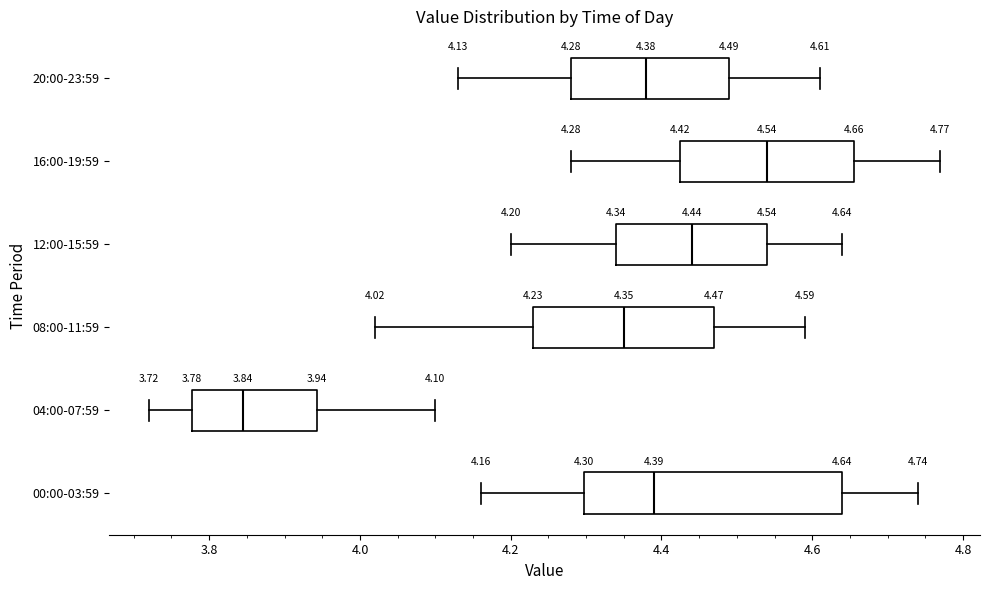

Which box's median line is the furthest to the left?

04:00-07:59